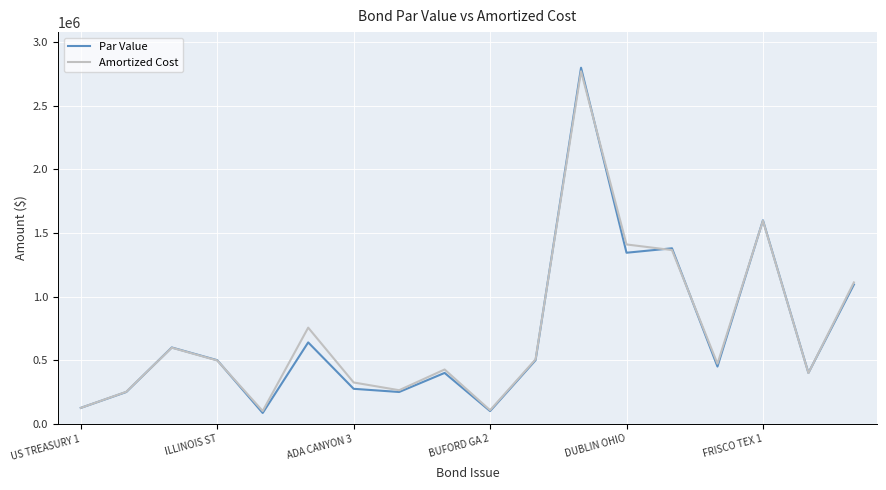

What is the smallest value displayed?

85000.0